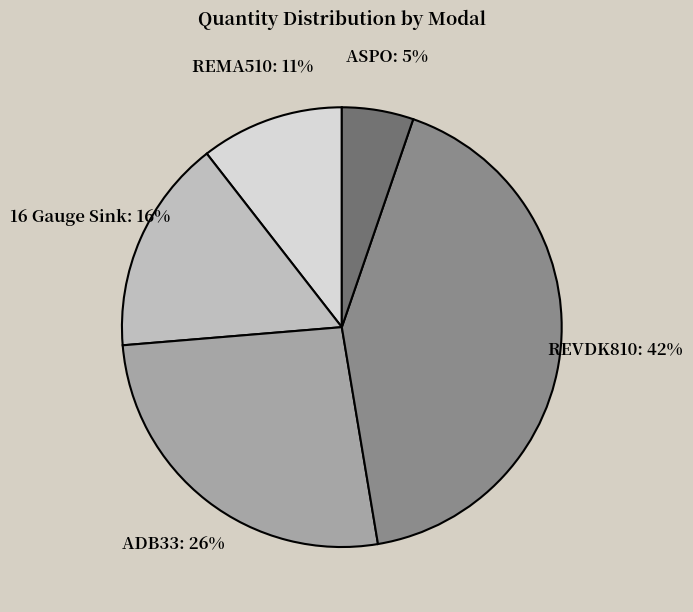

Count the number of slices in the pie.

5